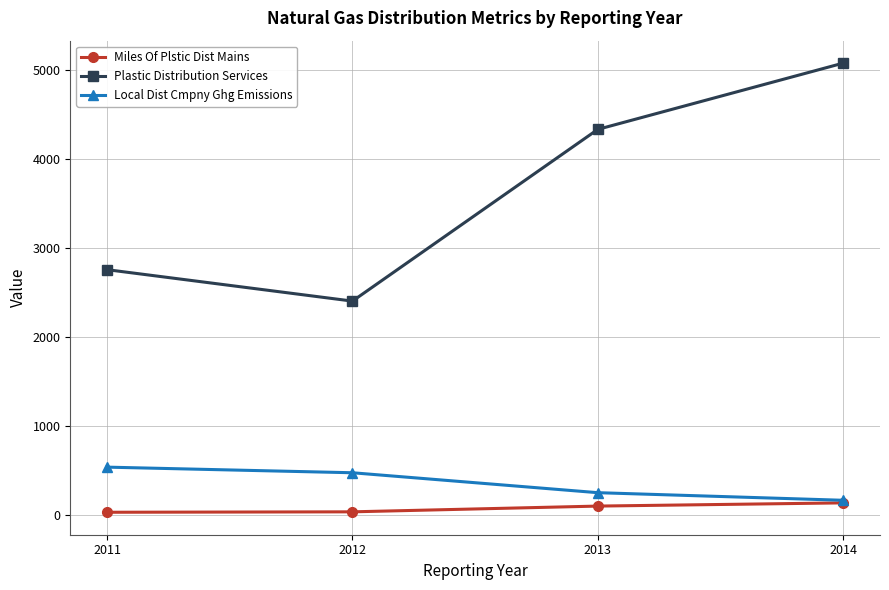

At which label does Plastic Distribution Services reach its minimum?

2012